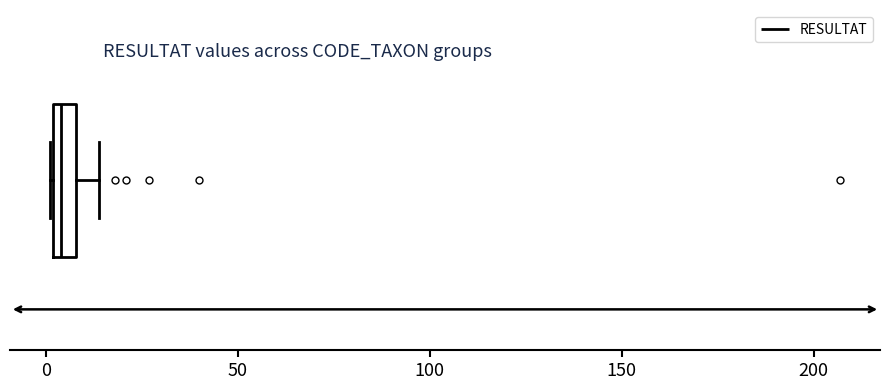

Where does the median line of the box sit on the x-axis? The values are not printed on the chart, so give them approximately, as read against the axis.

5